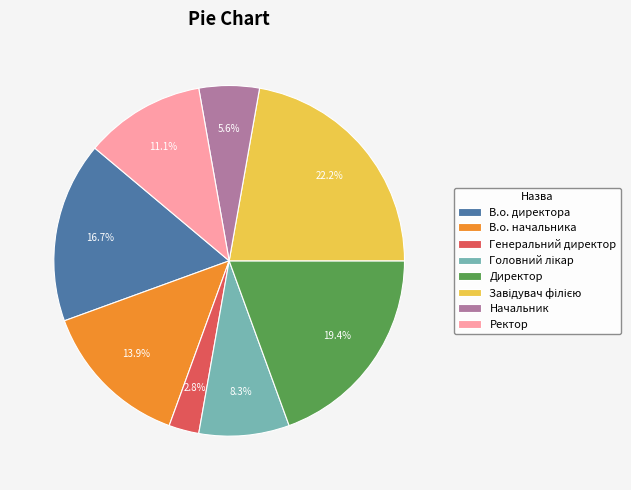

What percentage is the Директор slice, to the nearest percent?

19%